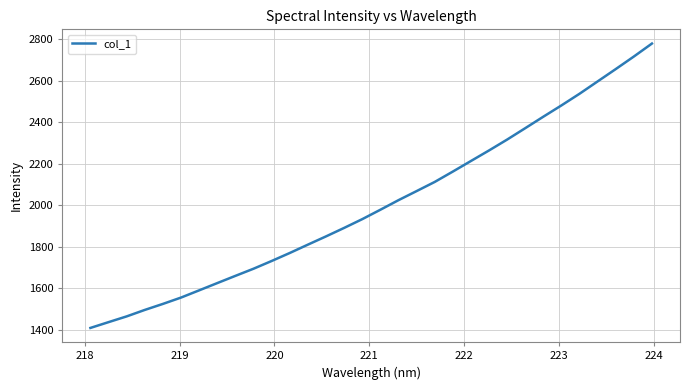

What is the maximum value shown in the chart?

2778.8